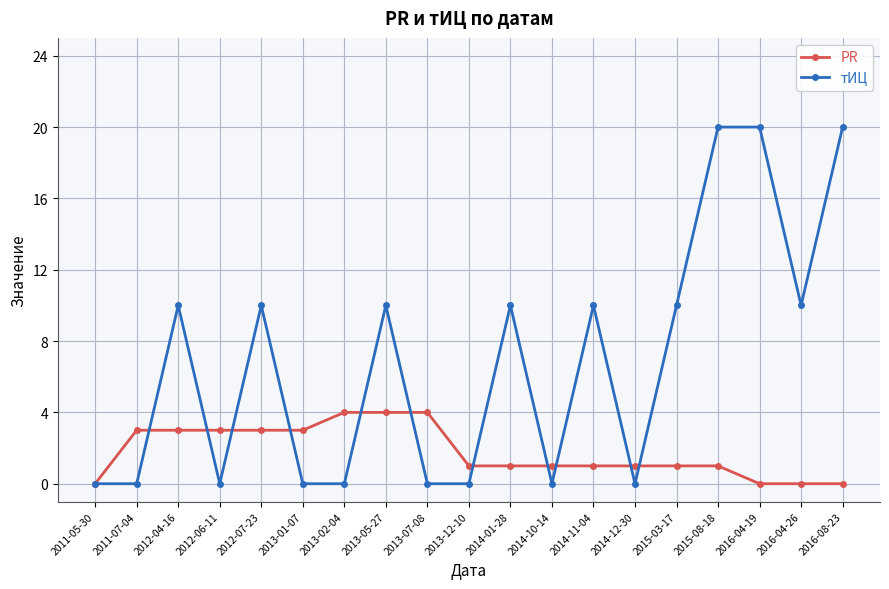

Rank the series at 2014-12-30 from highest to lowest value.

PR, тИЦ